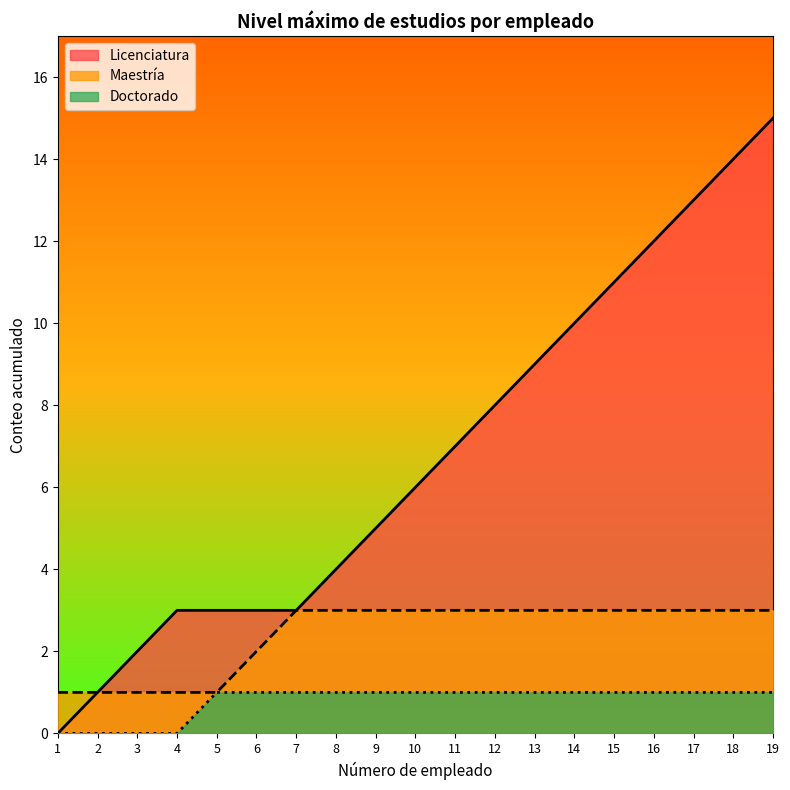

What is the maximum value shown in the chart?

15